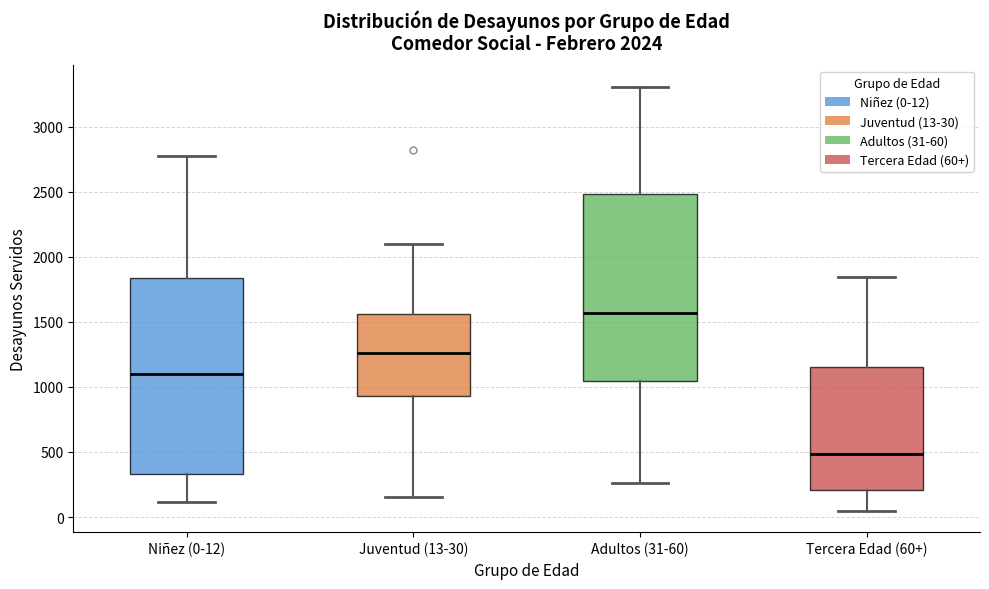

Comparing the boxes themselves (not the whiskers), which one is the tallest?

Niñez (0-12)